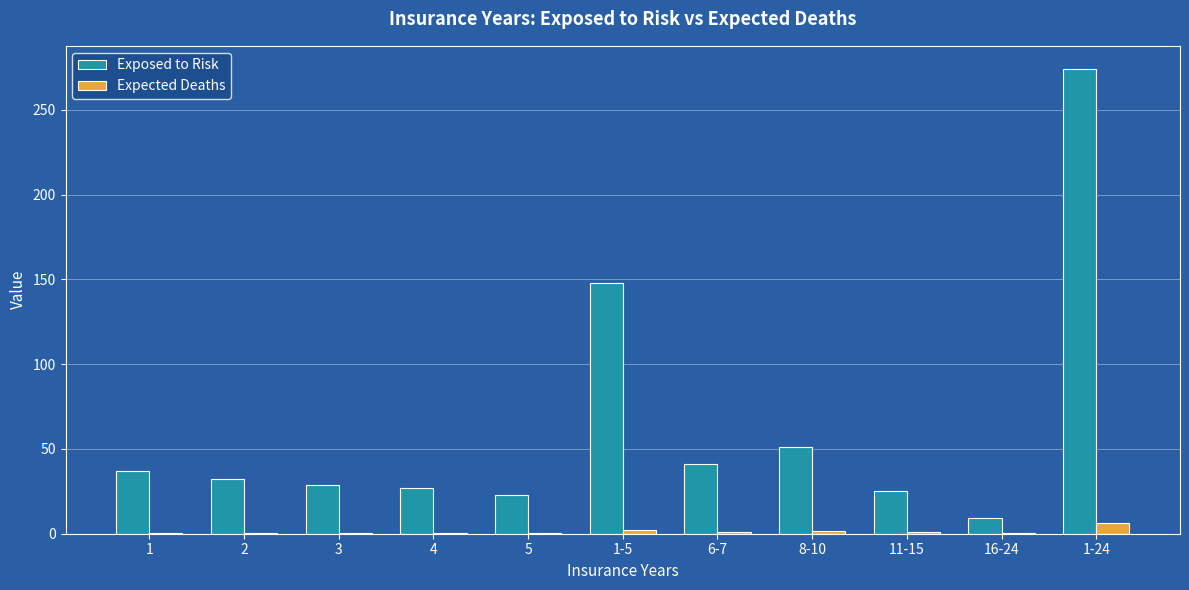

Which category has the highest value across all series?

1-24